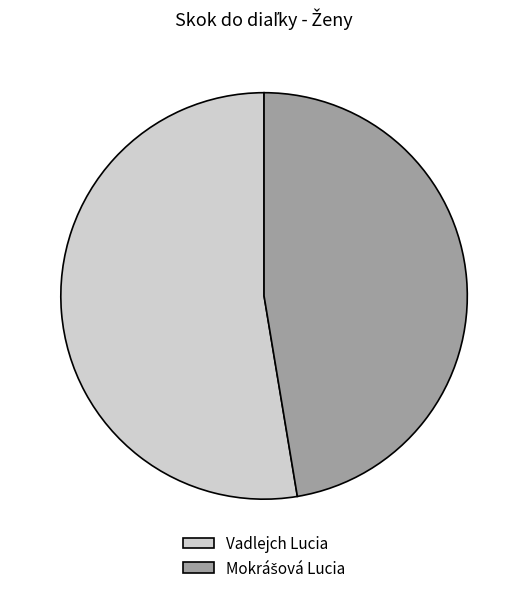

Is there any slice that represents more than half of the pie?

Yes